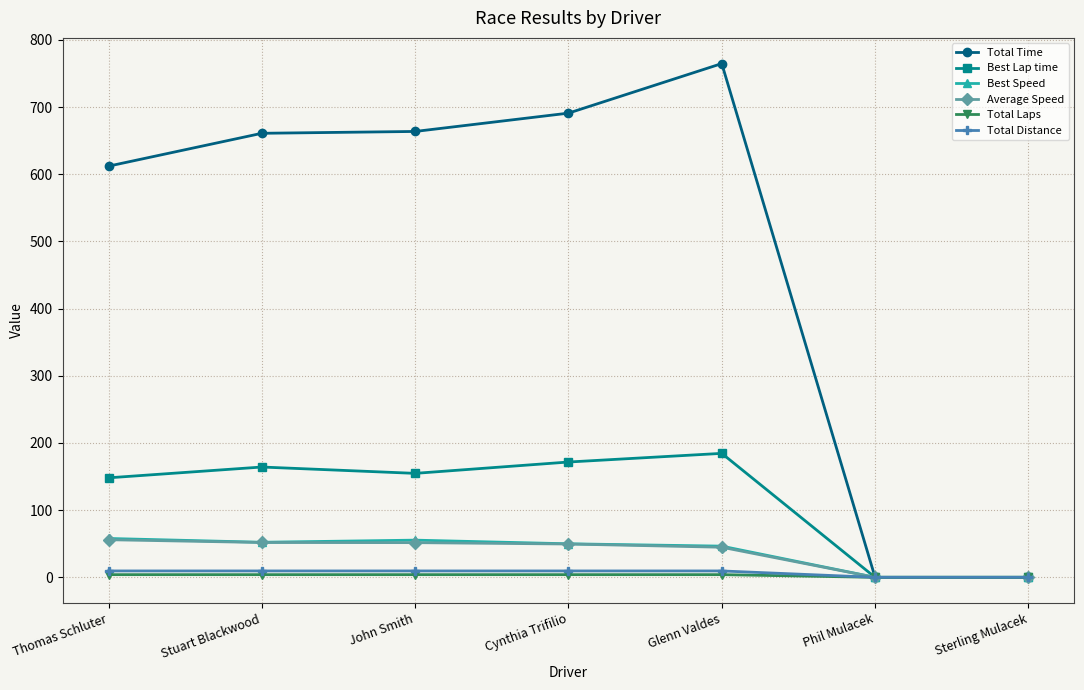

What is the highest value of the Total Distance series?

9.5